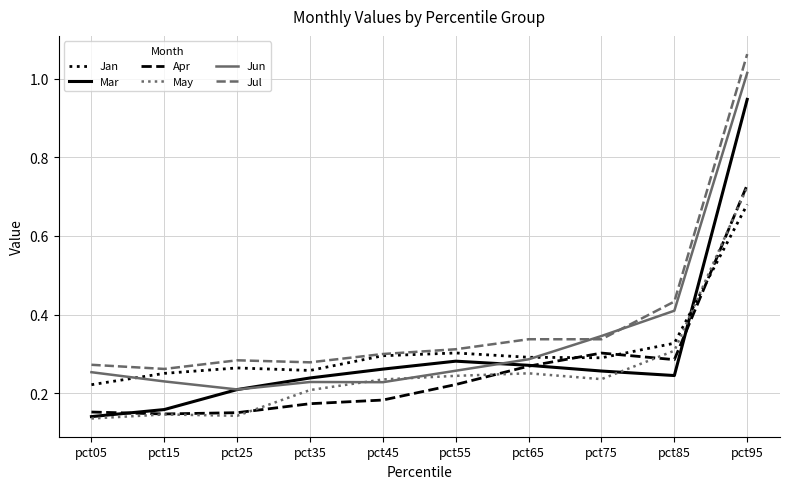

Between pct05 and pct65, which series saw the biggest shift?

Mar